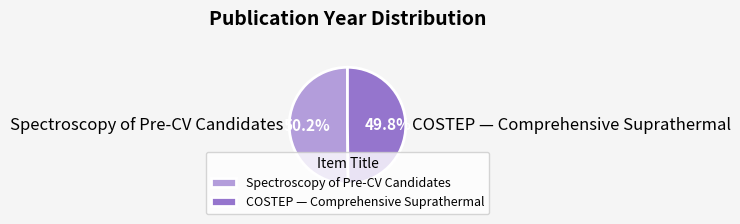

Is there a majority slice in this chart?

Yes